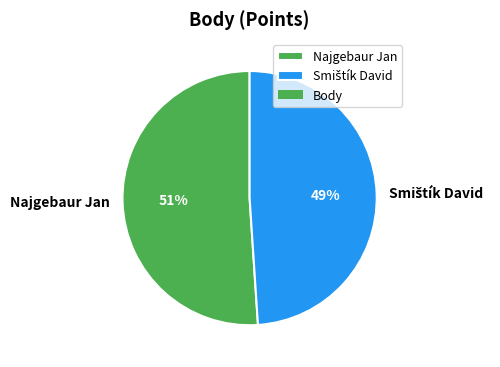

The Najgebaur Jan slice represents 51% of the pie. True or false?

True